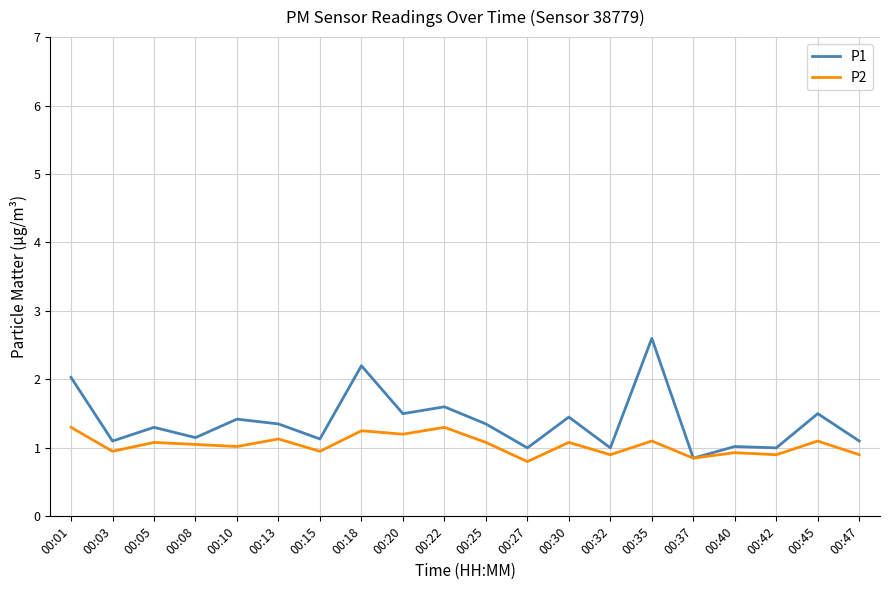

Is this an area chart (filled region under the line)?

No